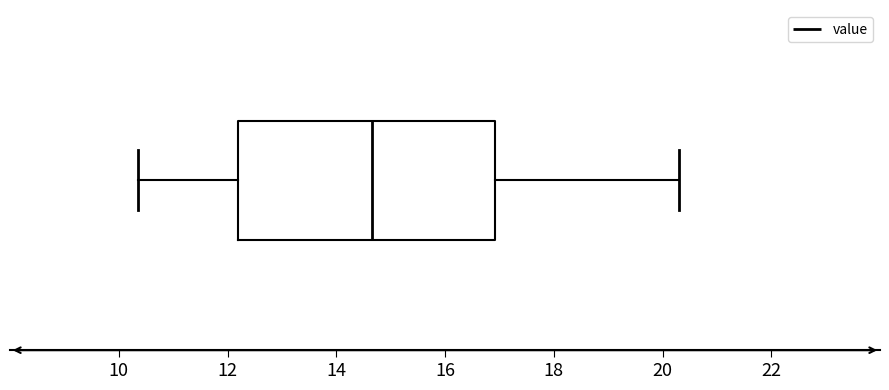

Transcribe this box plot: give where the median line is, the range the box spans, and where the two whiskers end, as read against the x-axis. The values are not printed on the chart, so give them approximately, as read against the axis.

median 14.6, box 12.2 to 17.0, whiskers 10.4 to 20.4